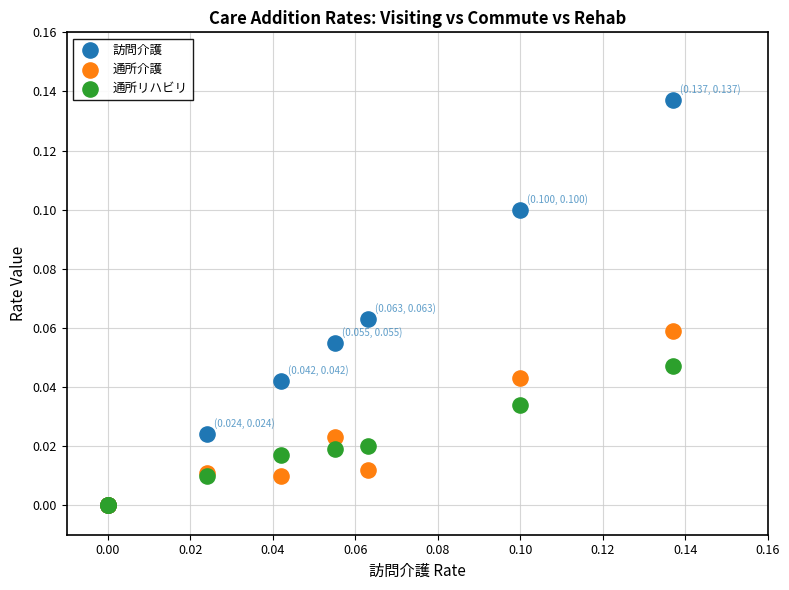

What are all the series names shown in the legend?

訪問介護, 通所介護, 通所リハビリ